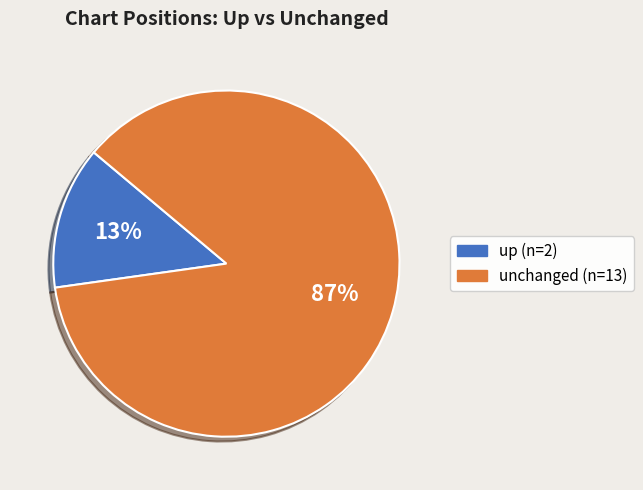

To the nearest percent, what portion does up (n=2) represent?

13%